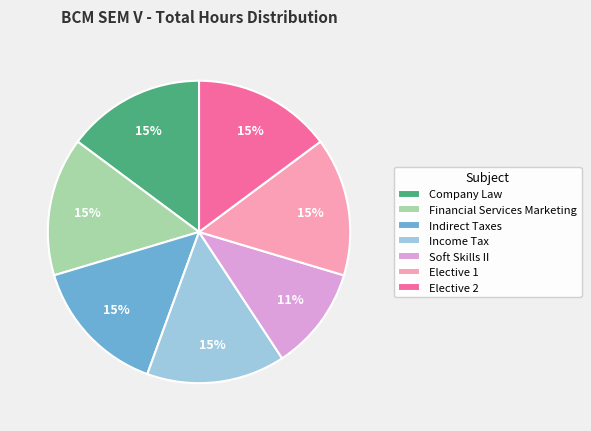

What is the smallest slice in the pie chart?

Soft Skills II